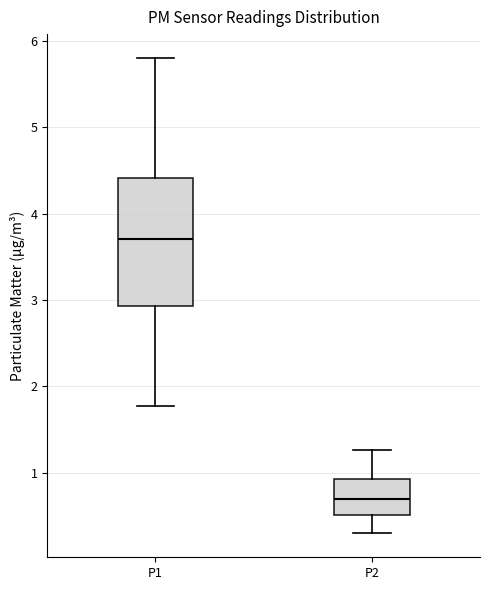

Reading left to right, transcribe this box plot: for each box, give where its median line is, the range the box spans, and where its two whiskers end, as read against the y-axis. The values are not printed on the chart, so give them approximately, as read against the axis.

P1: median 3.7, box 2.9 to 4.4, whiskers 1.8 to 5.8
P2: median 0.7, box 0.5 to 0.9, whiskers 0.3 to 1.3